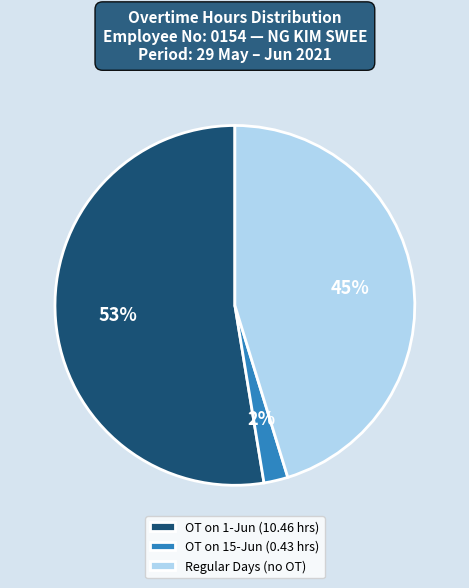

Rank the categories by value from lowest to highest.

OT on 15-Jun (0.43 hrs), Regular Days (no OT), OT on 1-Jun (10.46 hrs)